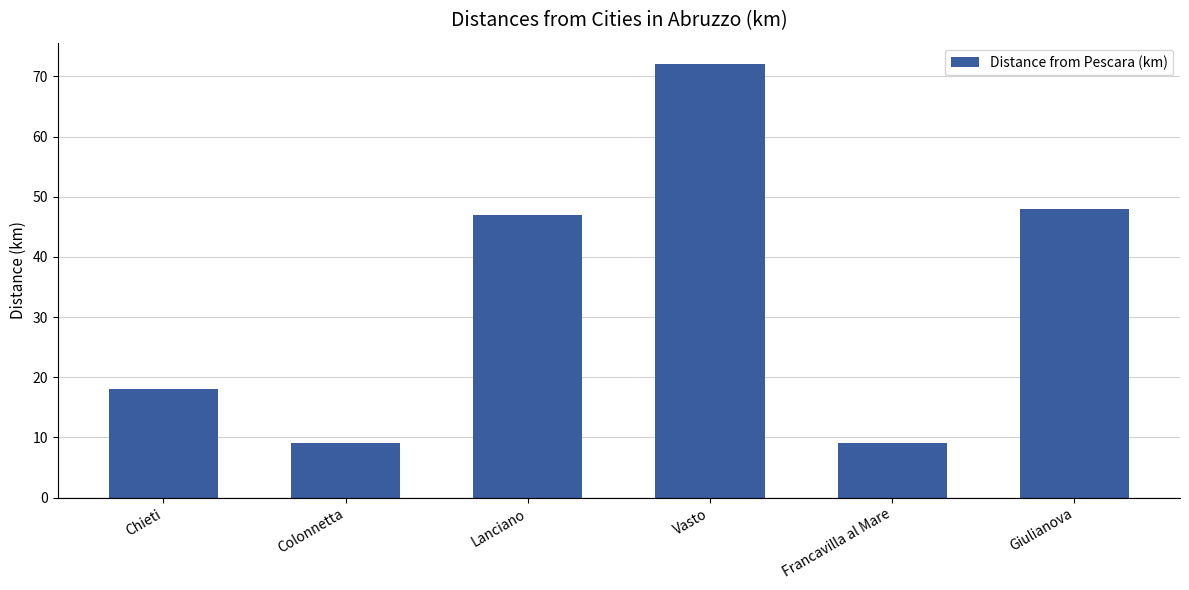

Where is the data nearest to the value 40?

Lanciano